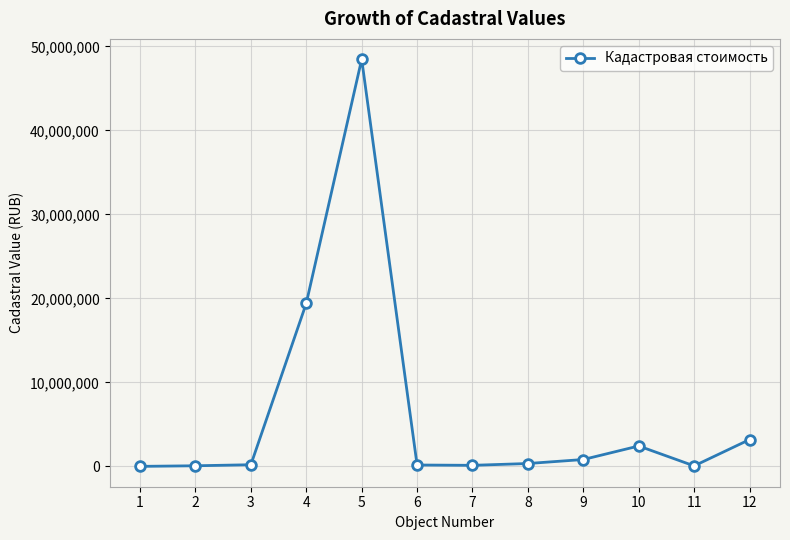

Between 11 and 12, which is larger?

12